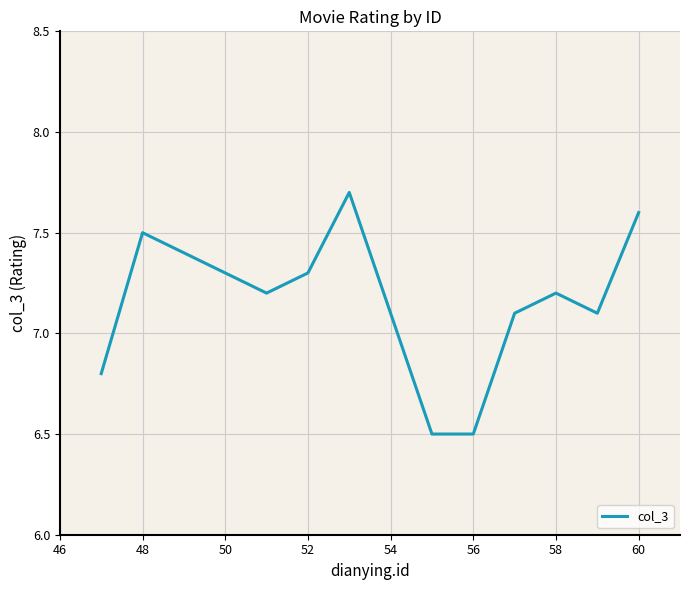

What is the difference between the second highest and minimum values?

1.1